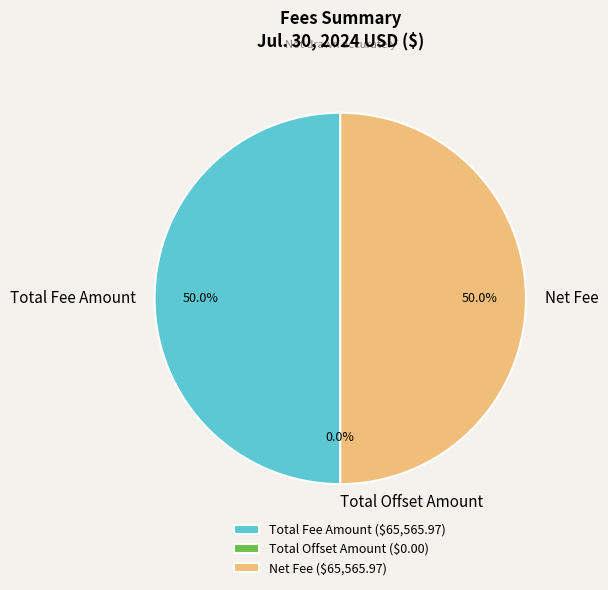

To the nearest percent, what is the combined percentage of Net Fee and Total Offset Amount?

50%